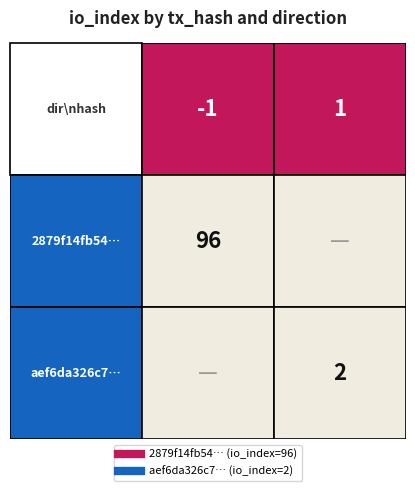

Reading left to right, list all the values displayed in this chart.

2879f14fb54dcb18f27ab7f1d6f22bd0b021c32: -1	96
aef6da326c7acad5139593a65fe02bf9c79fb64: 1	2